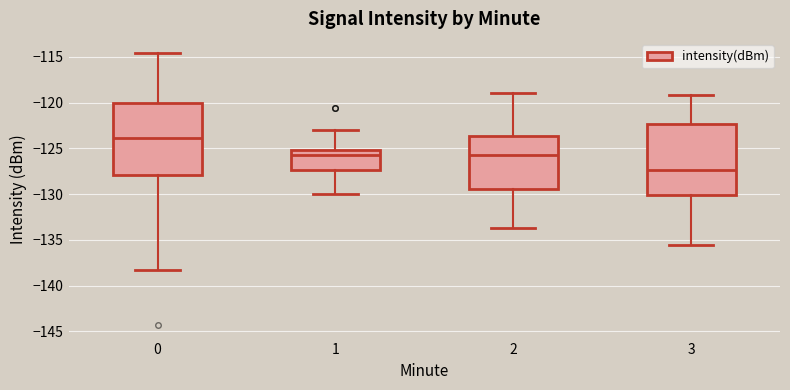

Where is the lower edge of the box at x = 1 on the y-axis? The values are not printed on the chart, so give them approximately, as read against the axis.

-127.5